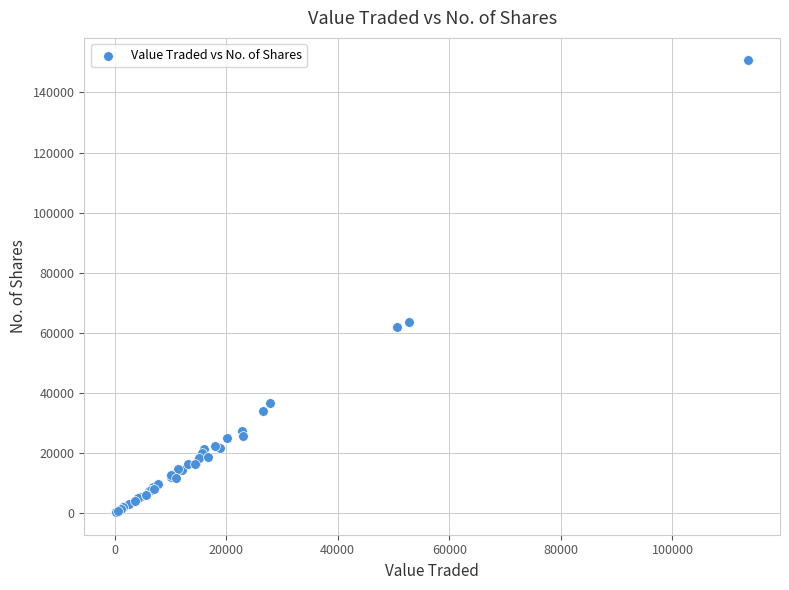

What Y value in the scatter plot is closest to 75471?

63727